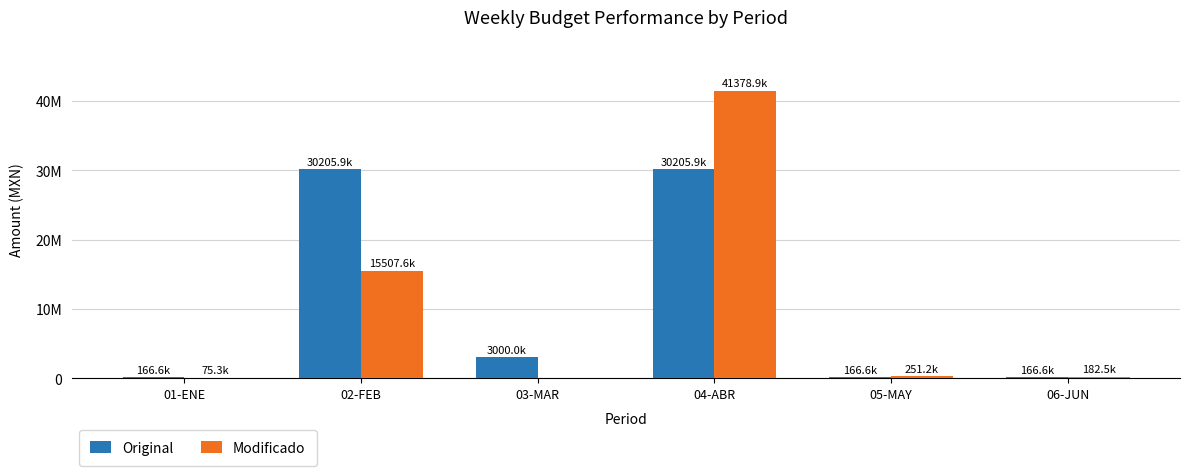

Reading left to right, transcribe all the data shown in this chart.

Original: 01-ENE=166614.0	02-FEB=30205923.0	03-MAR=3000000.0	04-ABR=30205922.0	05-MAY=166614.0	06-JUN=166614.0
Modificado: 01-ENE=75251.2	02-FEB=15507644.5	03-MAR=0.0	04-ABR=41378935.9	05-MAY=251180.5	06-JUN=182509.7